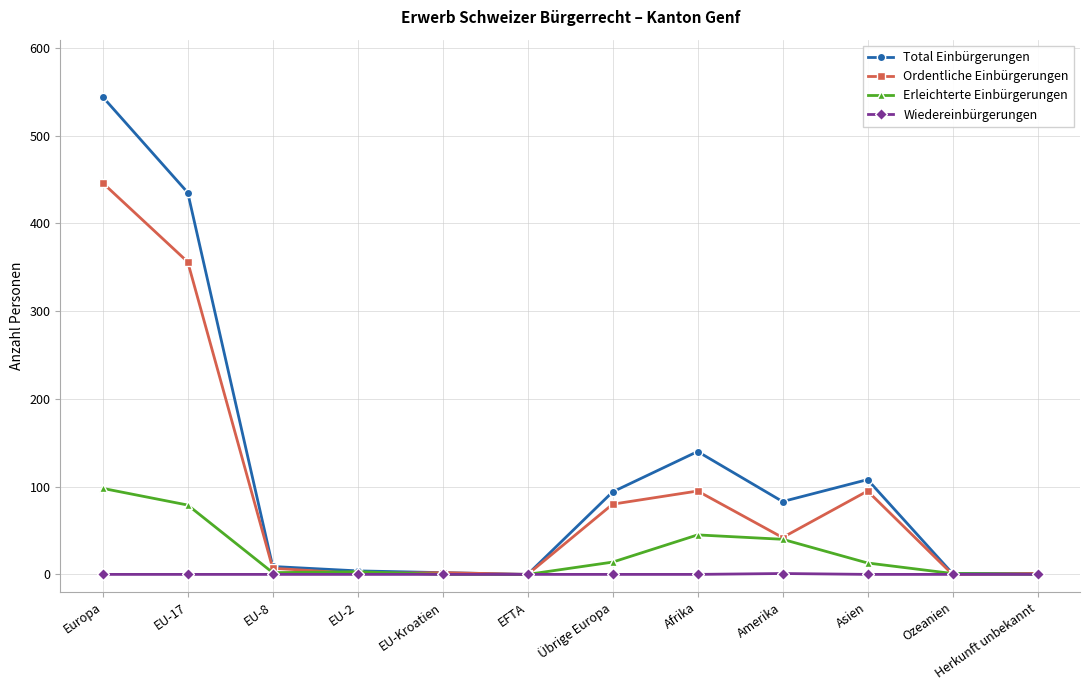

List the series in order of their peak value, highest first.

Total Einbürgerungen, Ordentliche Einbürgerungen, Erleichterte Einbürgerungen, Wiedereinbürgerungen